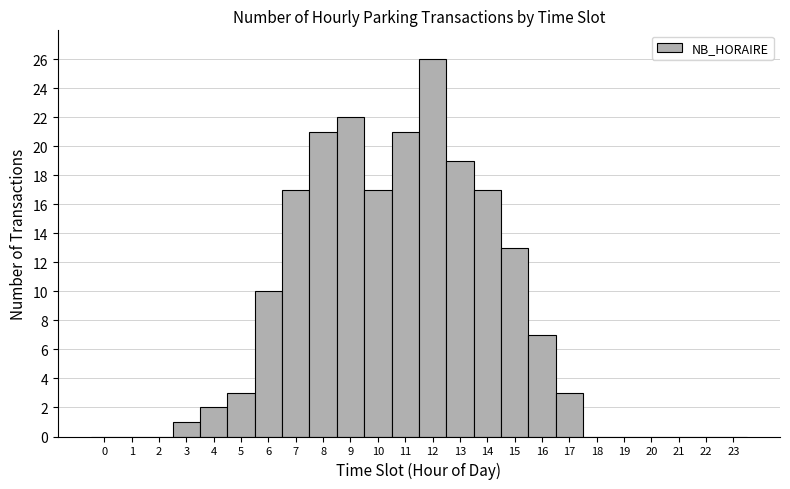

What is the height of the bar covering 3.5 to 4.5 on the x-axis? The values are not printed on the chart, so give them approximately, as read against the axis.

2